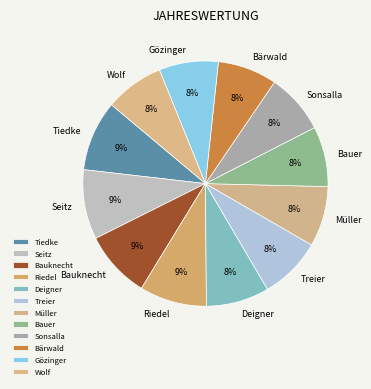

How many slices are in this pie chart?

12